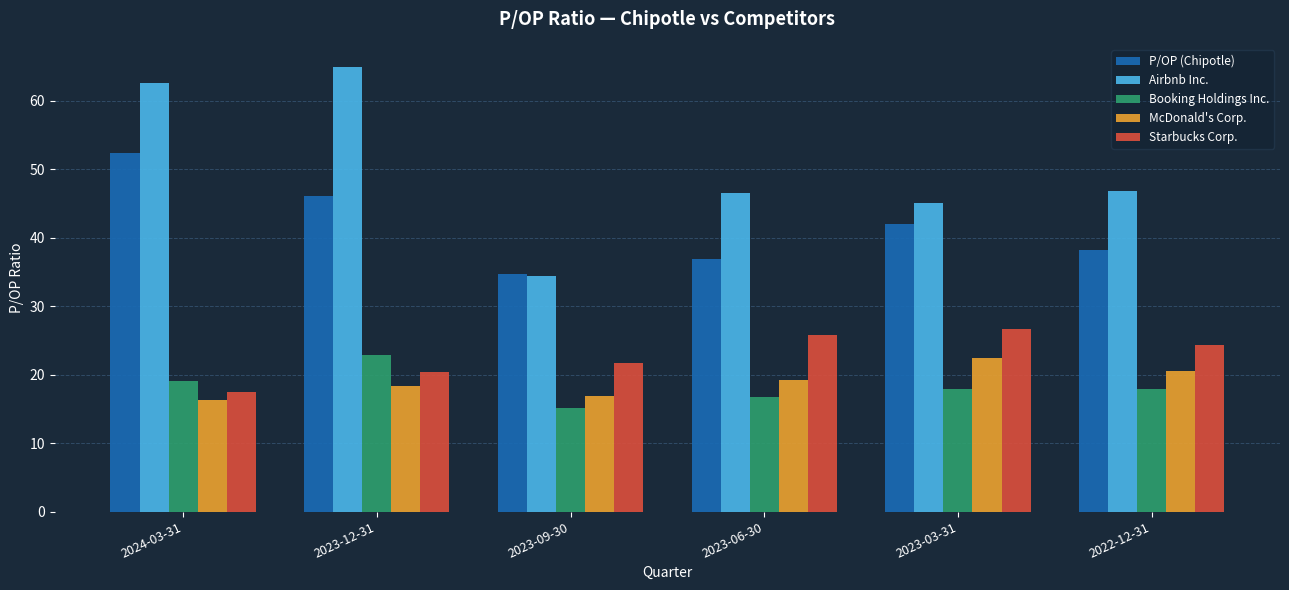

How many series are shown in this chart?

5